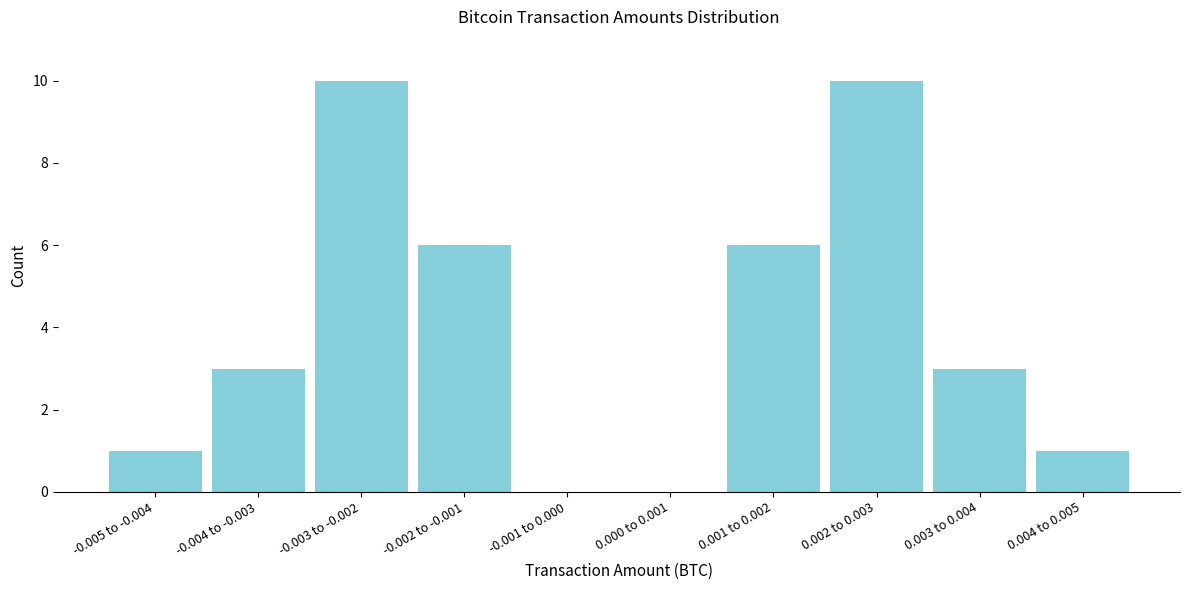

Reading left to right, transcribe all the data shown in this chart.

-0.005 to -0.004=1	-0.004 to -0.003=3	-0.003 to -0.002=10	-0.002 to -0.001=6	-0.001 to 0.000=0	0.000 to 0.001=0	0.001 to 0.002=6	0.002 to 0.003=10	0.003 to 0.004=3	0.004 to 0.005=1